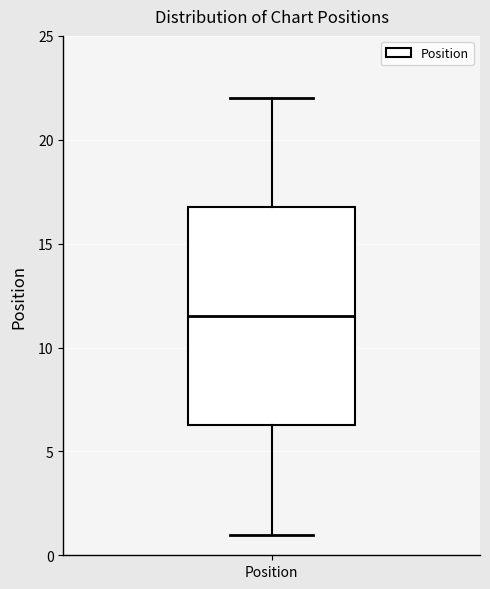

Read this box plot against the y-axis: the position of the median line, the range covered by the box, and the ends of both whiskers. The values are not printed on the chart, so give them approximately, as read against the axis.

median 11.5, box 6.5 to 17.0, whiskers 1.0 to 22.0